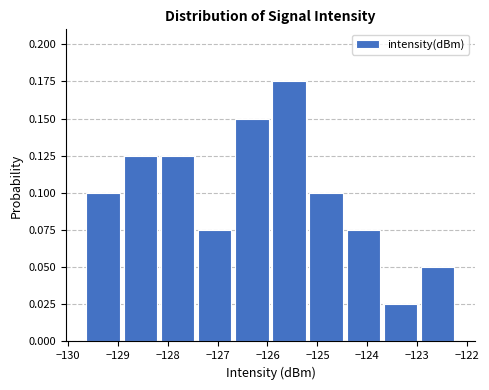

Over which range of the x-axis is the bar tallest?

-125.9 to -125.2